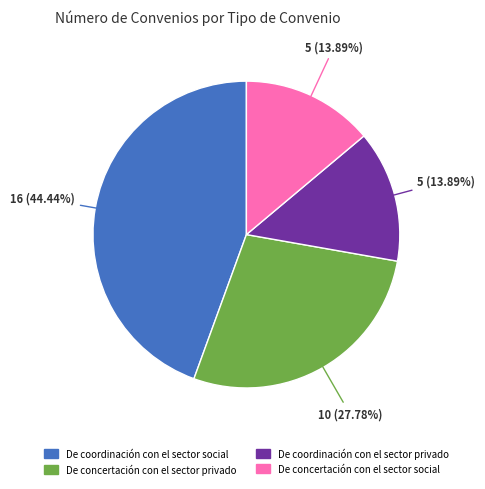

To the nearest percent, what is the difference between the largest and smallest slice percentages?

31%